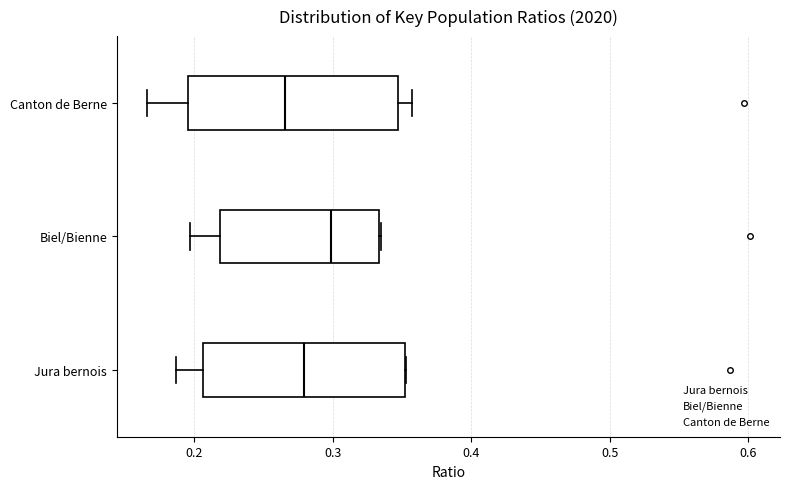

Reading bottom to top, read every box against the x-axis: the position of its median line, the range the box covers, and the ends of its whiskers. The values are not printed on the chart, so give them approximately, as read against the axis.

Jura bernois: median 0.28, box 0.21 to 0.35, whiskers 0.19 to 0.35
Biel/Bienne: median 0.30, box 0.22 to 0.33, whiskers 0.20 to 0.34
Canton de Berne: median 0.27, box 0.20 to 0.35, whiskers 0.17 to 0.36